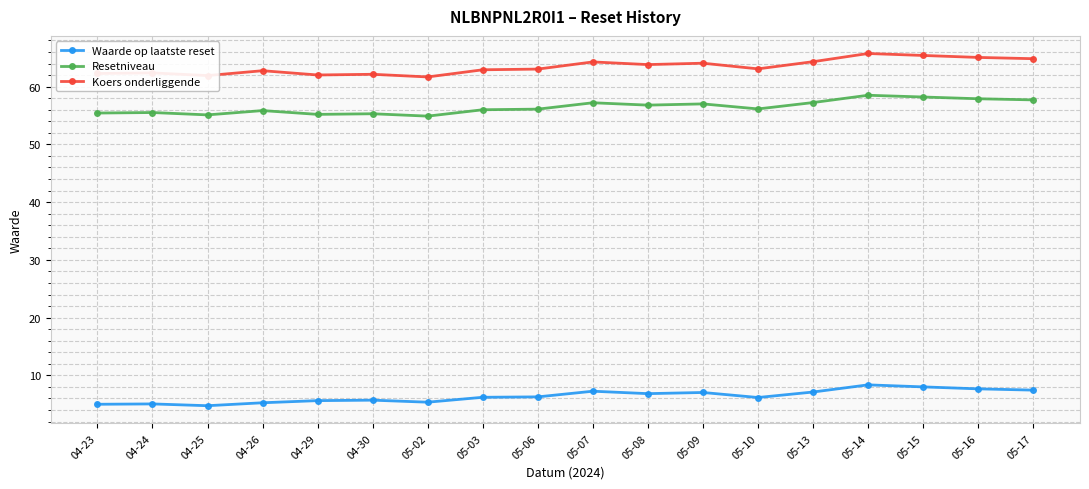

Does the chart display data point markers on the line(s)?

Yes